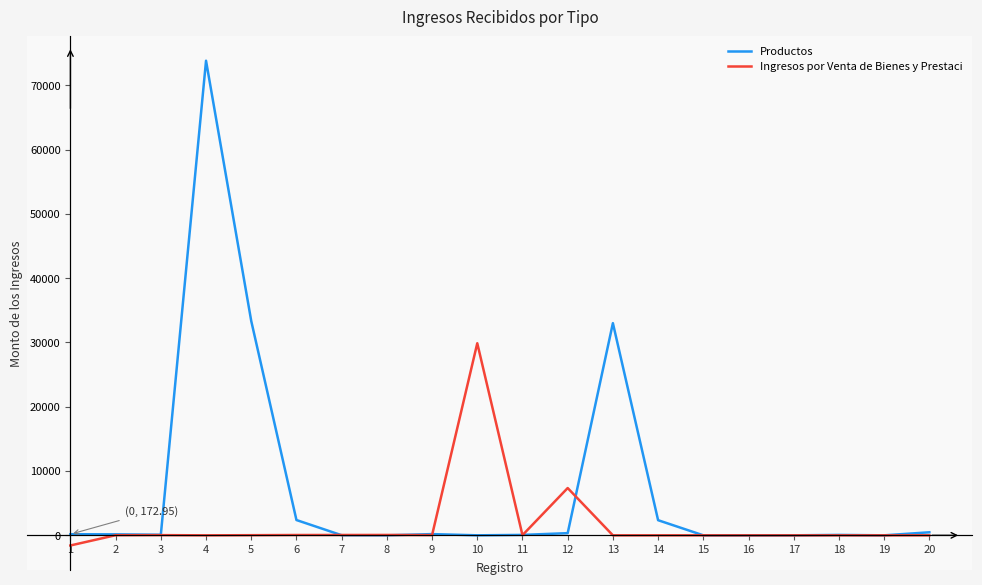

Which series has the widest spread of values?

Productos